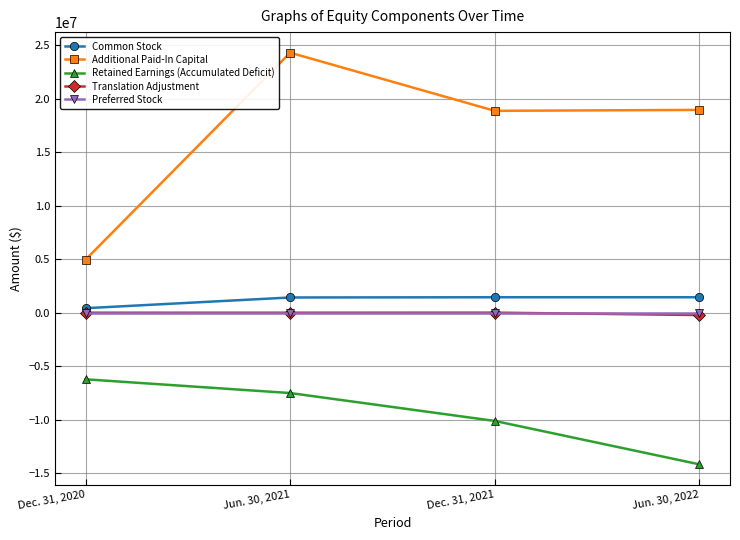

True or false: Preferred Stock has a value of 0 at Dec. 31, 2020.

True